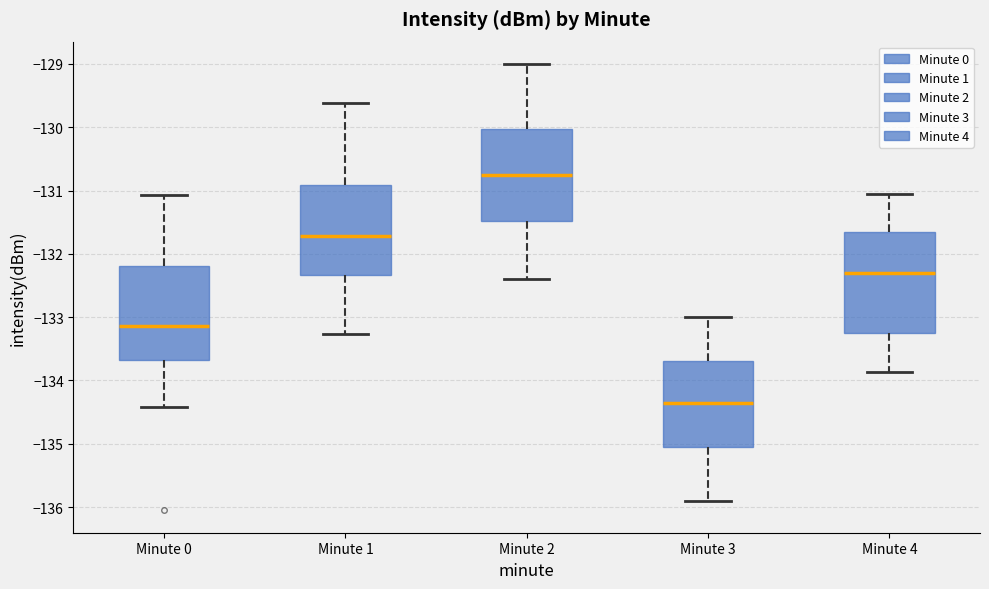

Which box is the tallest, from its lower edge to its upper edge?

Minute 4